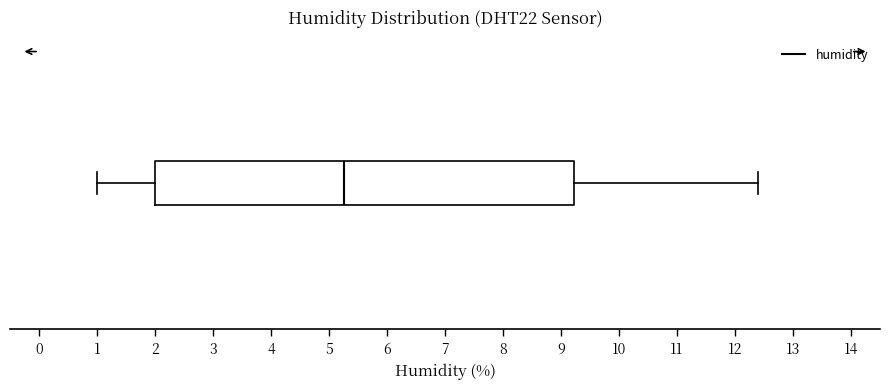

Read this box plot against the x-axis: the position of the median line, the range covered by the box, and the ends of both whiskers. The values are not printed on the chart, so give them approximately, as read against the axis.

median 5.3, box 2.0 to 9.2, whiskers 1.0 to 12.4